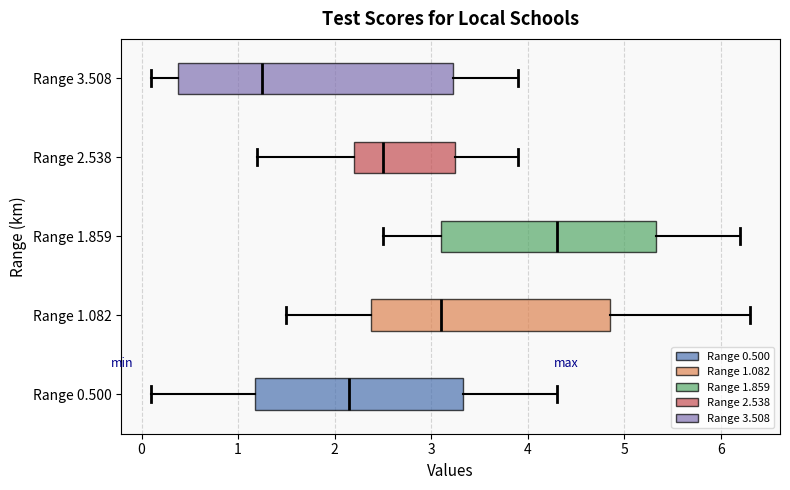

Reading bottom to top, read every box against the x-axis: the position of its median line, the range the box covers, and the ends of its whiskers. The values are not printed on the chart, so give them approximately, as read against the axis.

Range 0.500: median 2.2, box 1.2 to 3.3, whiskers 0.1 to 4.3
Range 1.082: median 3.1, box 2.4 to 4.9, whiskers 1.5 to 6.3
Range 1.859: median 4.3, box 3.1 to 5.3, whiskers 2.5 to 6.2
Range 2.538: median 2.5, box 2.2 to 3.3, whiskers 1.2 to 3.9
Range 3.508: median 1.3, box 0.4 to 3.2, whiskers 0.1 to 3.9